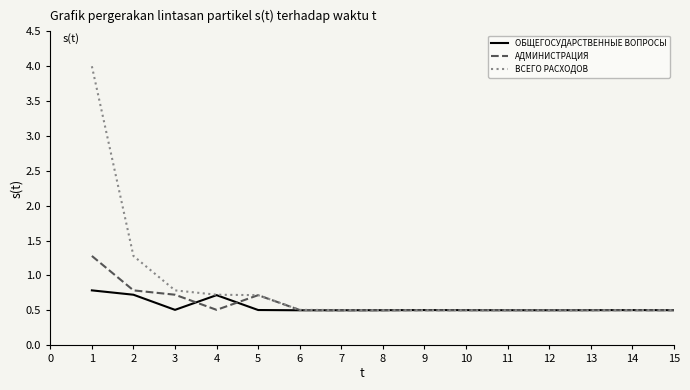

Which series has the largest range (max minus min)?

ВСЕГО РАСХОДОВ